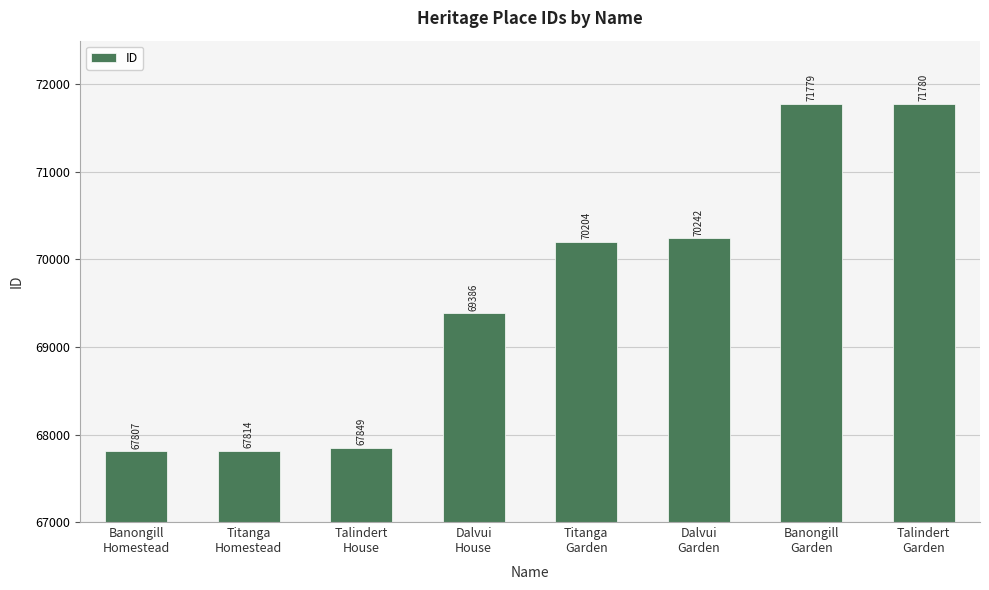

At which label is the value closest to 69793?

Dalvui
House